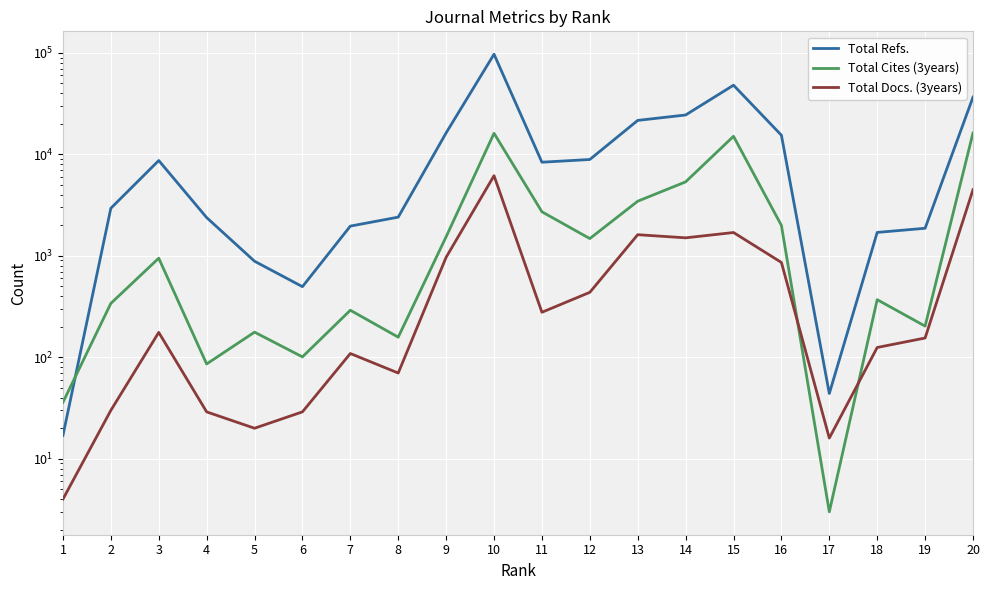

How many interior local peaks does the Total Refs. series have?

3